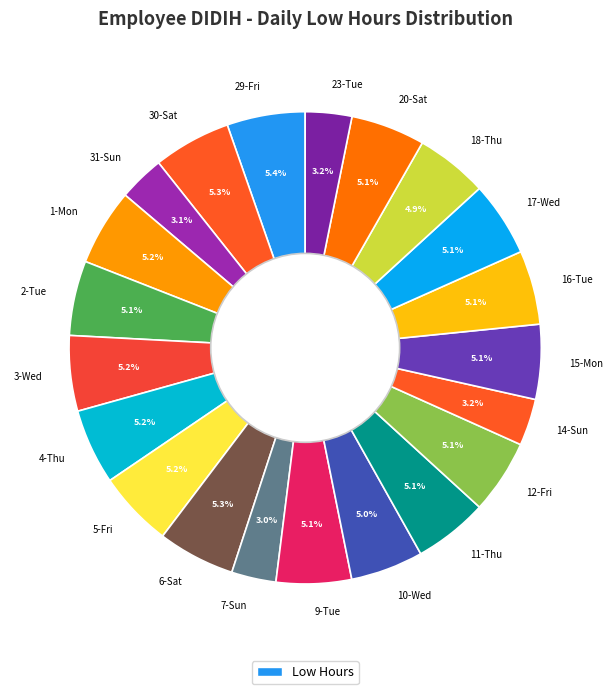

How much of the chart is everything except 3-Wed?

94.8%